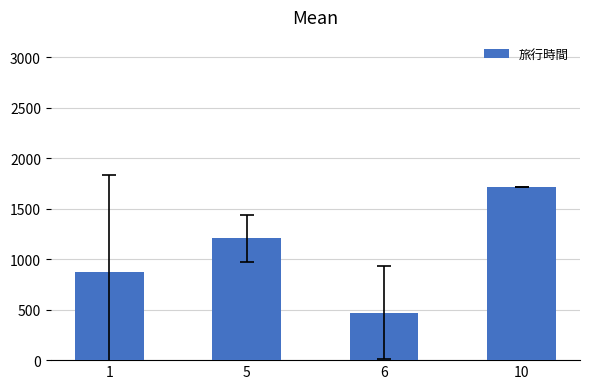

The value at 1 is 312.3. True or false?

False